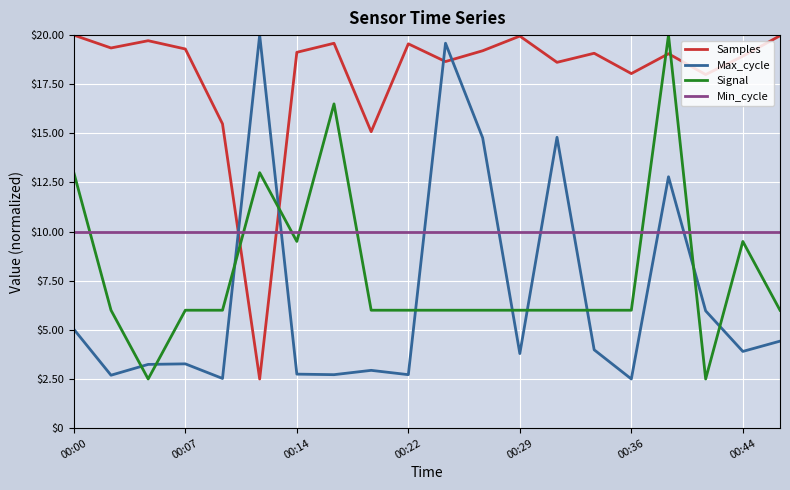

What is the smallest value displayed?

2.5